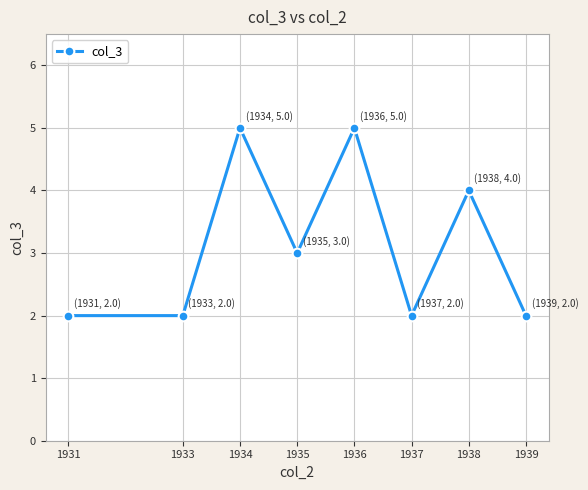

Is it true that the value at 1933 is 2?

True